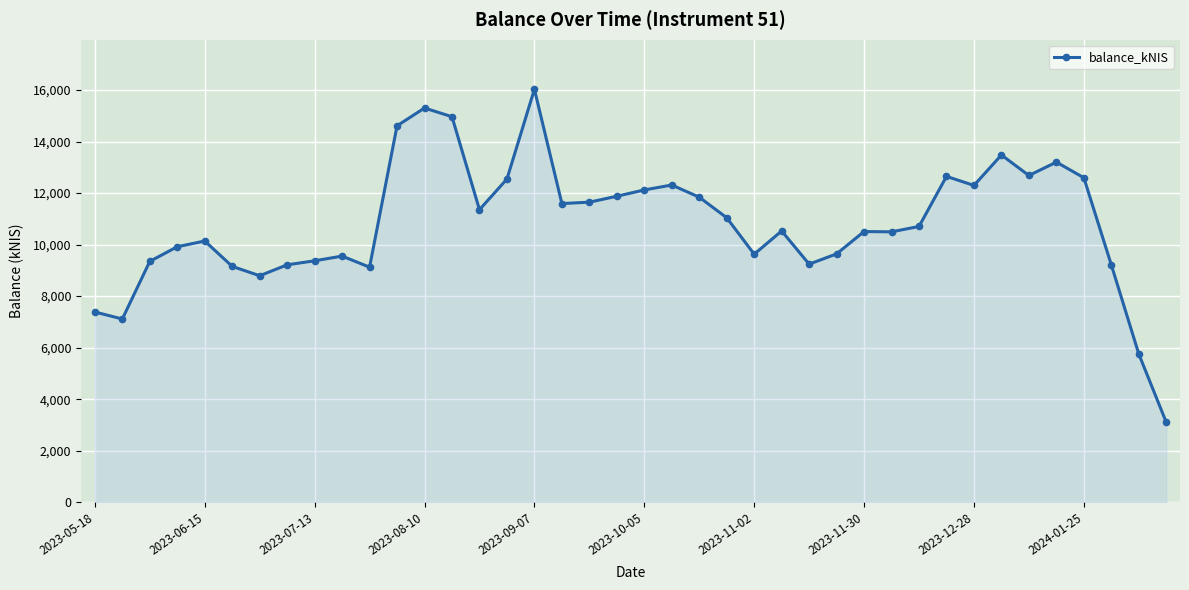

What is the maximum value shown in the chart?

16028.9